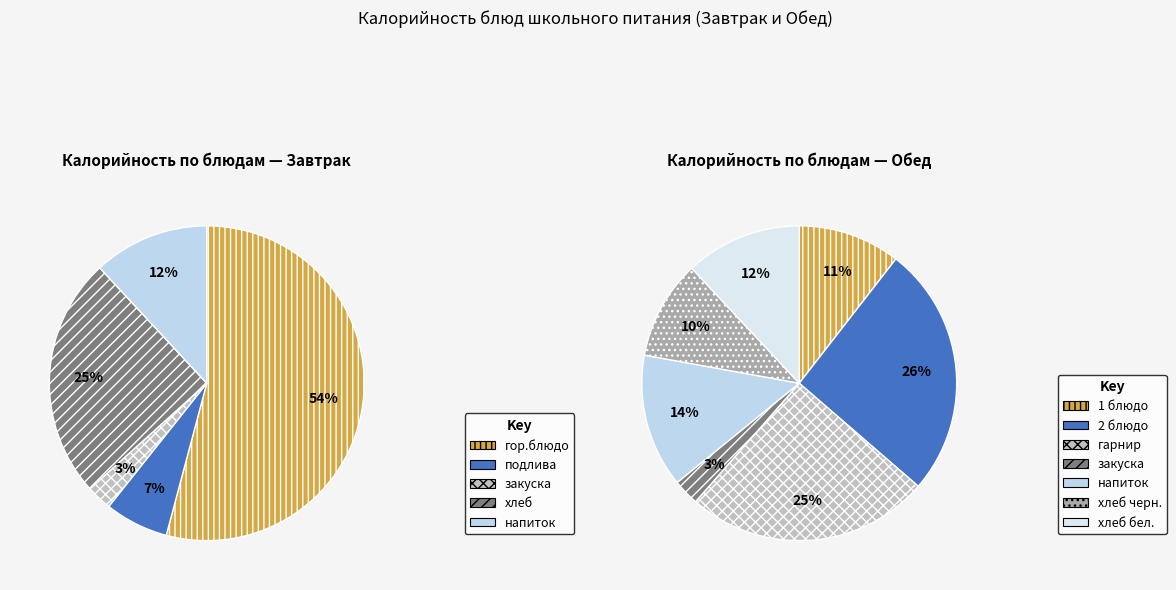

What is the change in value from Завтрак to Обед?

+332.2